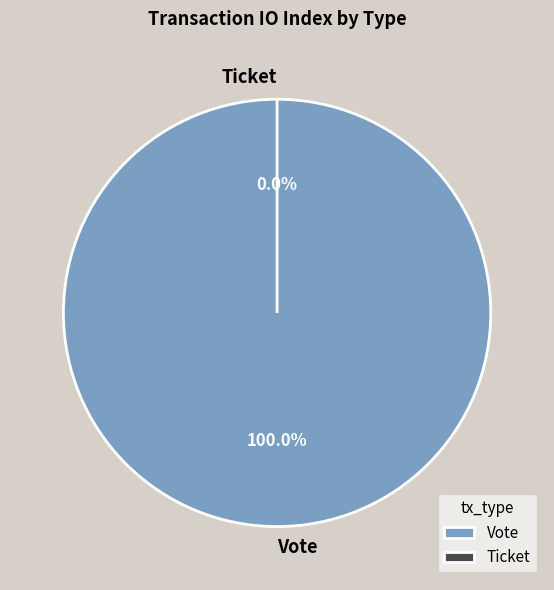

To the nearest percent, what is the difference between the largest and smallest slice percentages?

100%